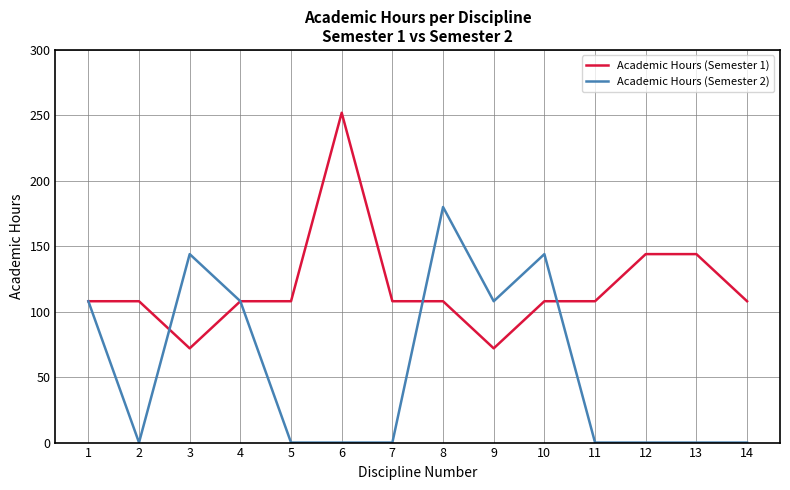

At how many categories does at least one series exceed 167?

2